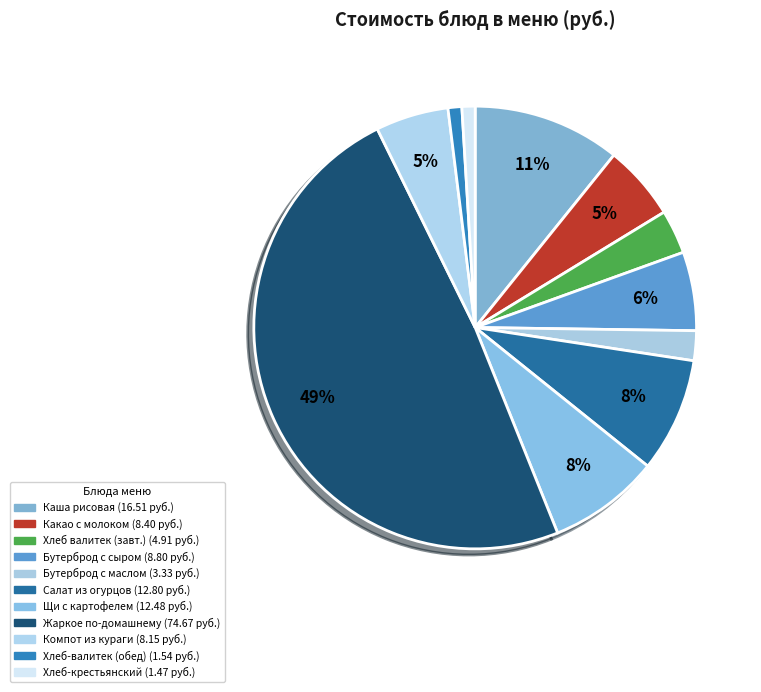

How many slices are in this pie chart?

11